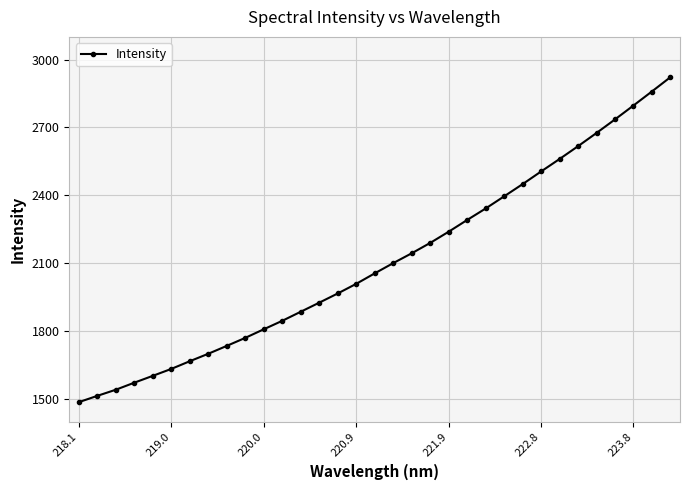

Count the number of values greater than 2055.

17